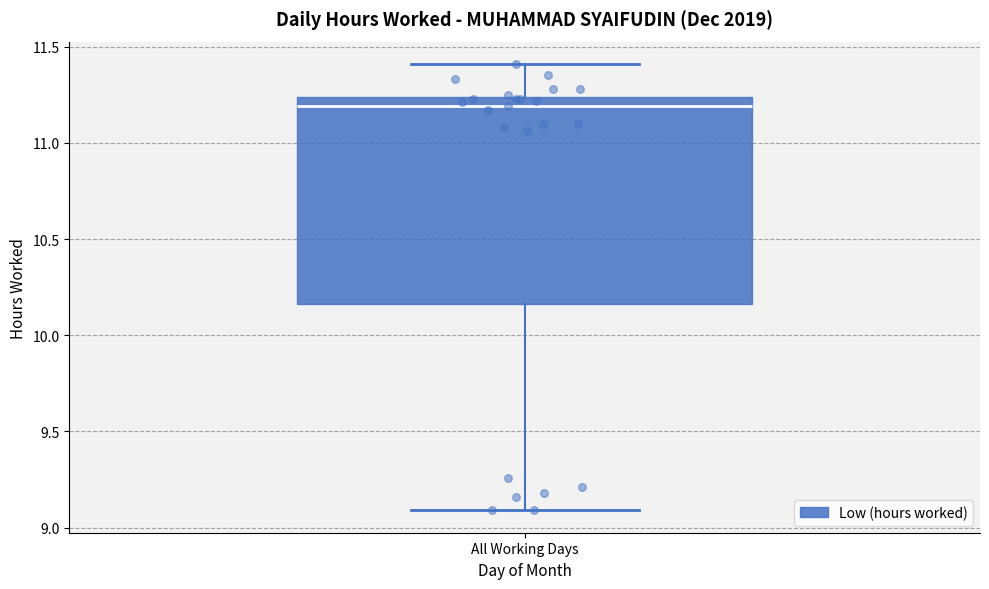

Read this box plot against the y-axis: the position of the median line, the range covered by the box, and the ends of both whiskers. The values are not printed on the chart, so give them approximately, as read against the axis.

median 11.20, box 10.15 to 11.25, whiskers 9.10 to 11.40